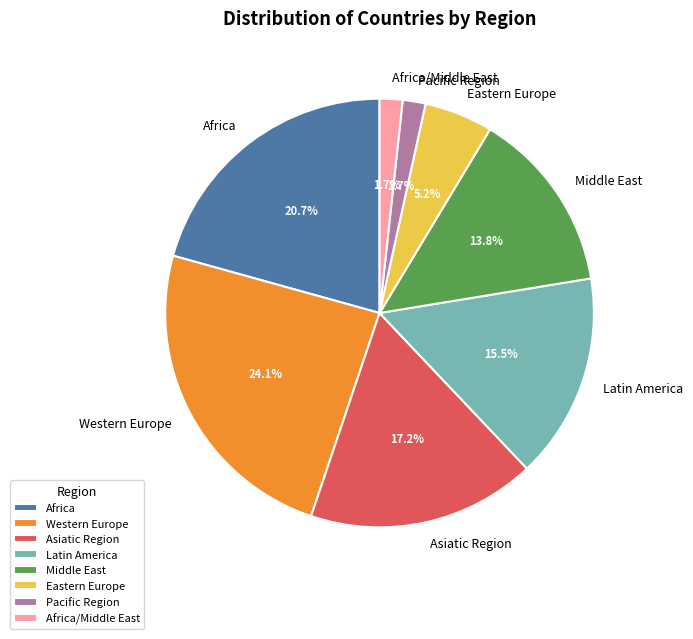

True or false: Pacific Region accounts for 16% of the total.

False